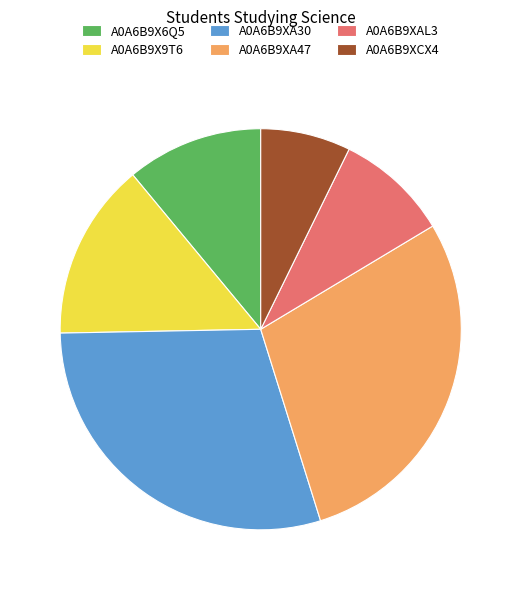

The A0A6B9XAL3 slice represents 9% of the pie. True or false?

True